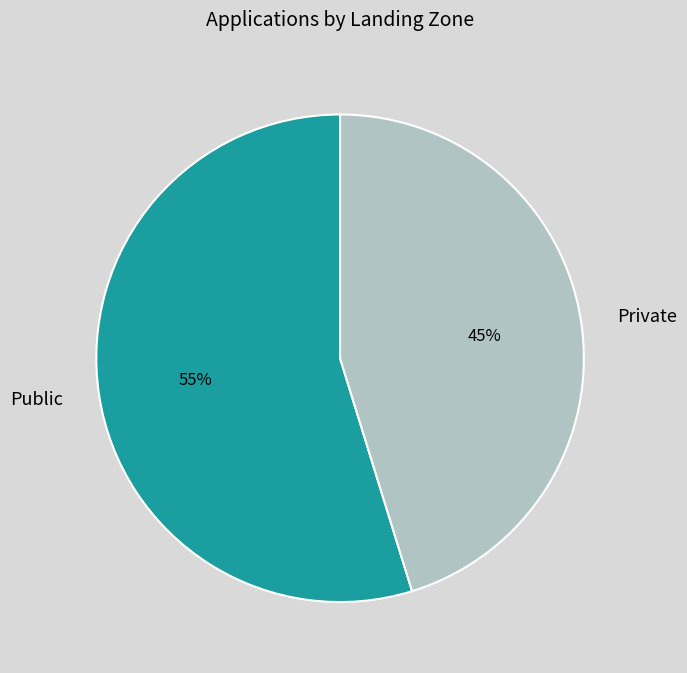

What is the largest slice in the pie chart?

Public